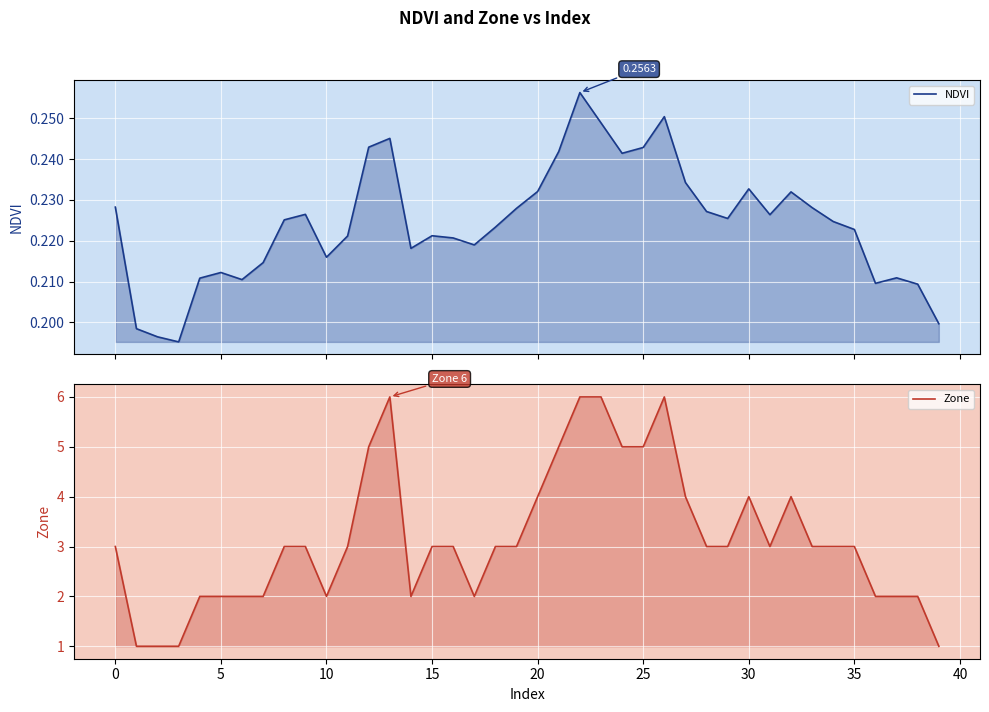

What is the total value across all series at 22?

6.3